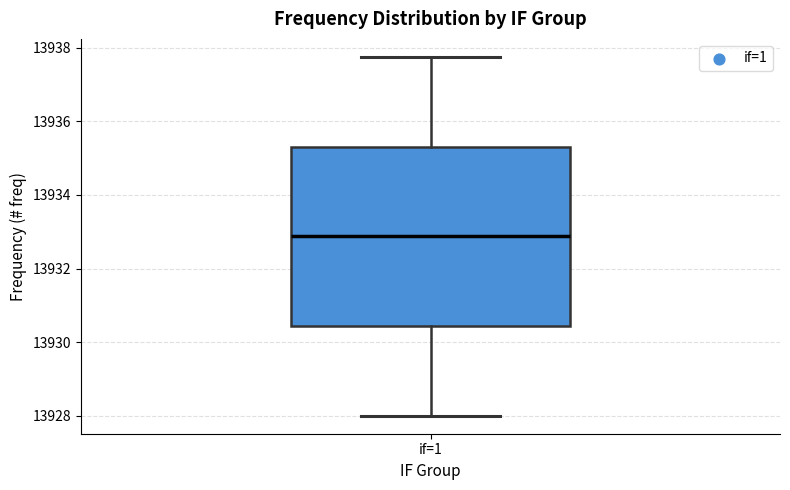

Read this box plot against the y-axis: the position of the median line, the range covered by the box, and the ends of both whiskers. The values are not printed on the chart, so give them approximately, as read against the axis.

median 13932.8, box 13930.4 to 13935.4, whiskers 13928.0 to 13937.8